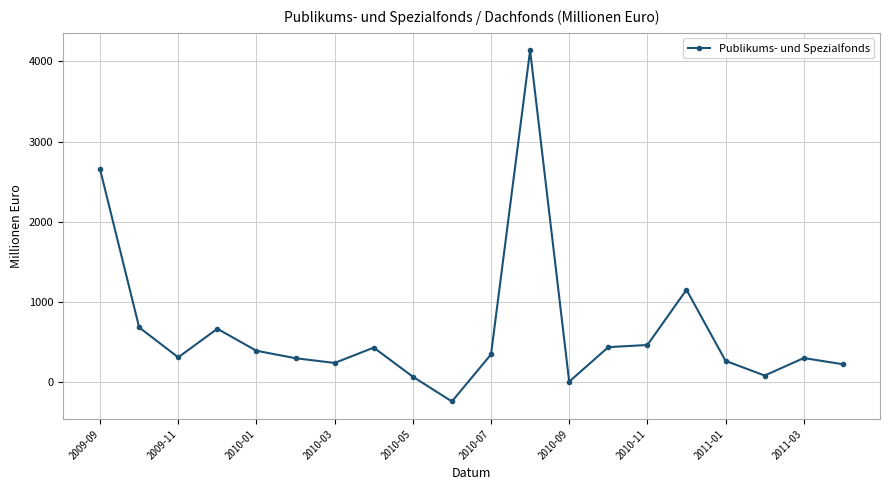

What is the average value?

647